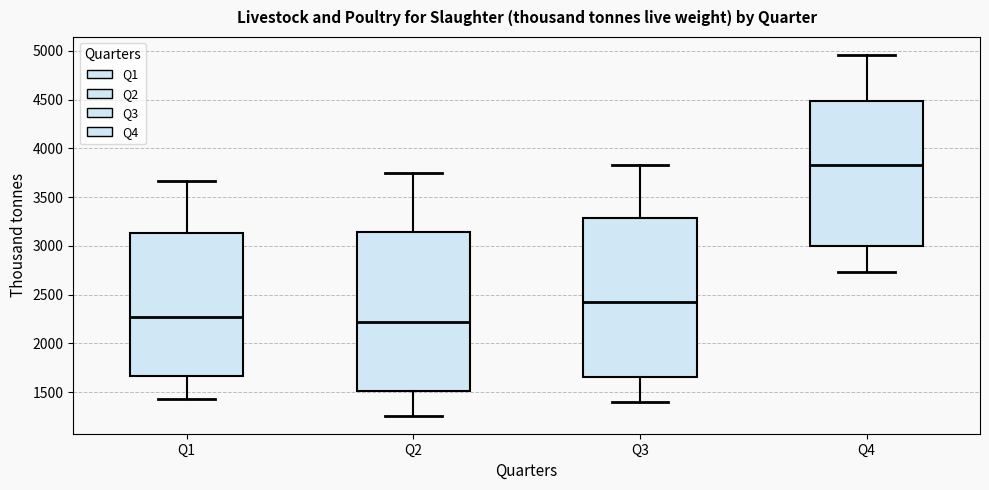

Reading left to right, transcribe this box plot: for each box, give where its median line is, the range the box spans, and where its two whiskers end, as read against the y-axis. The values are not printed on the chart, so give them approximately, as read against the axis.

Q1: median 2250, box 1650 to 3150, whiskers 1450 to 3650
Q2: median 2200, box 1500 to 3150, whiskers 1250 to 3750
Q3: median 2450, box 1650 to 3300, whiskers 1400 to 3850
Q4: median 3850, box 3000 to 4500, whiskers 2750 to 4950